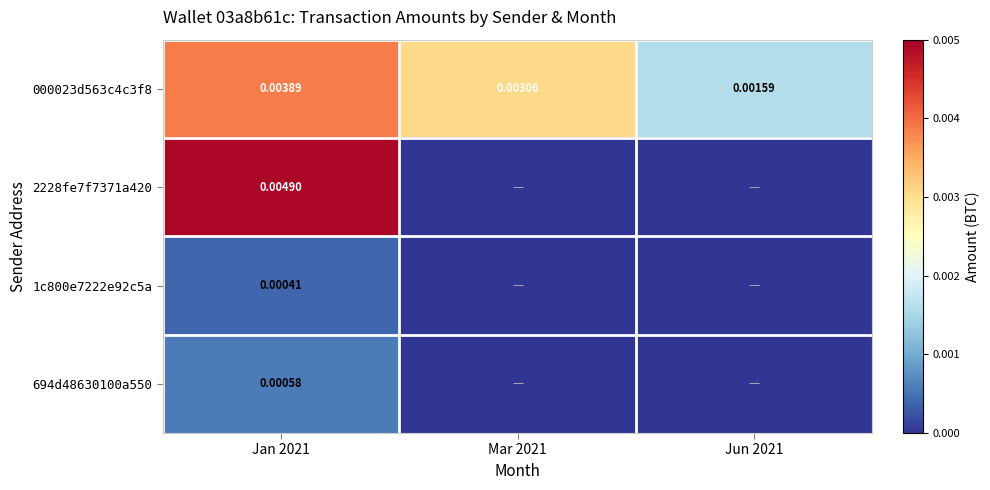

Between Mar 2021 and Jun 2021, which series saw the biggest shift?

000023d563c4c3f8